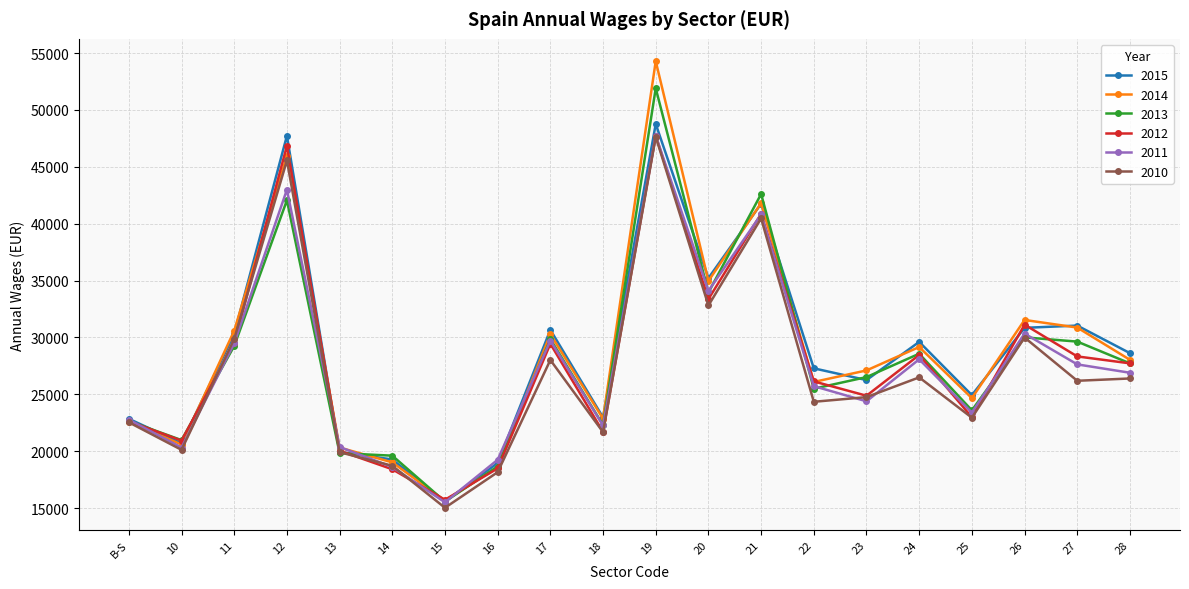

Which series has the widest spread of values?

2014